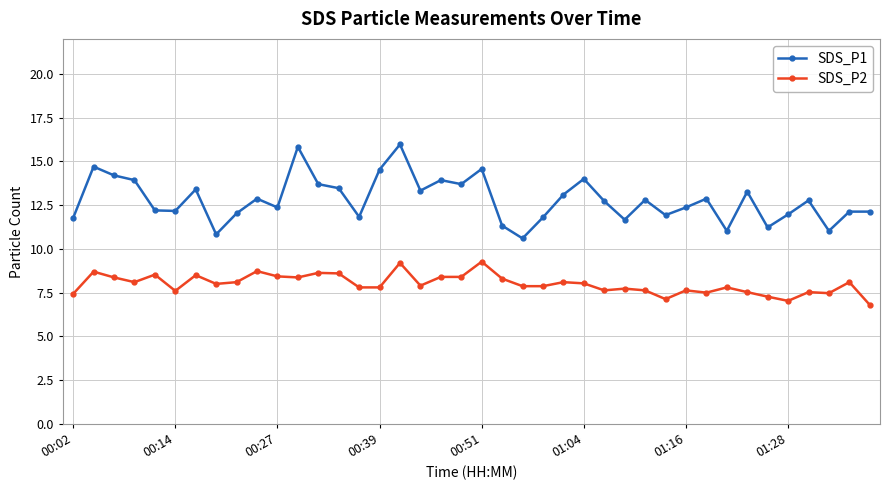

Which series has the widest spread of values?

SDS_P1